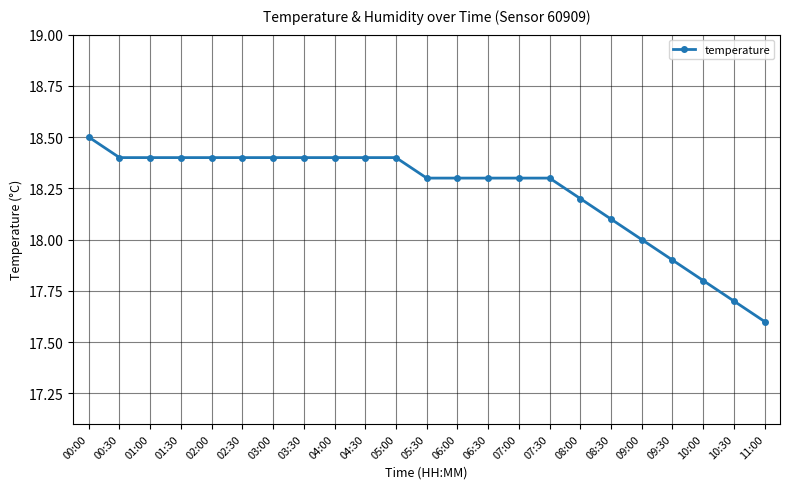

At which category does the chart reach its minimum across all series?

11:00